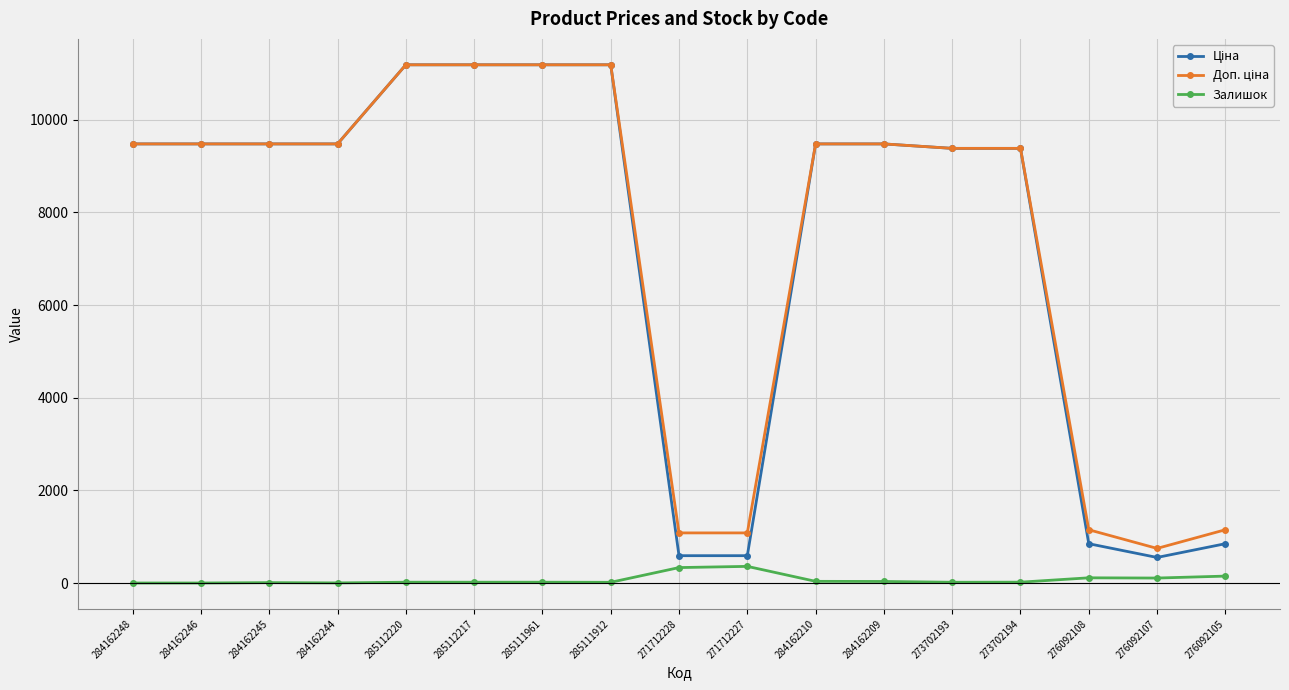

What is the spread (max minus min) of values at 284162248?

9480.1